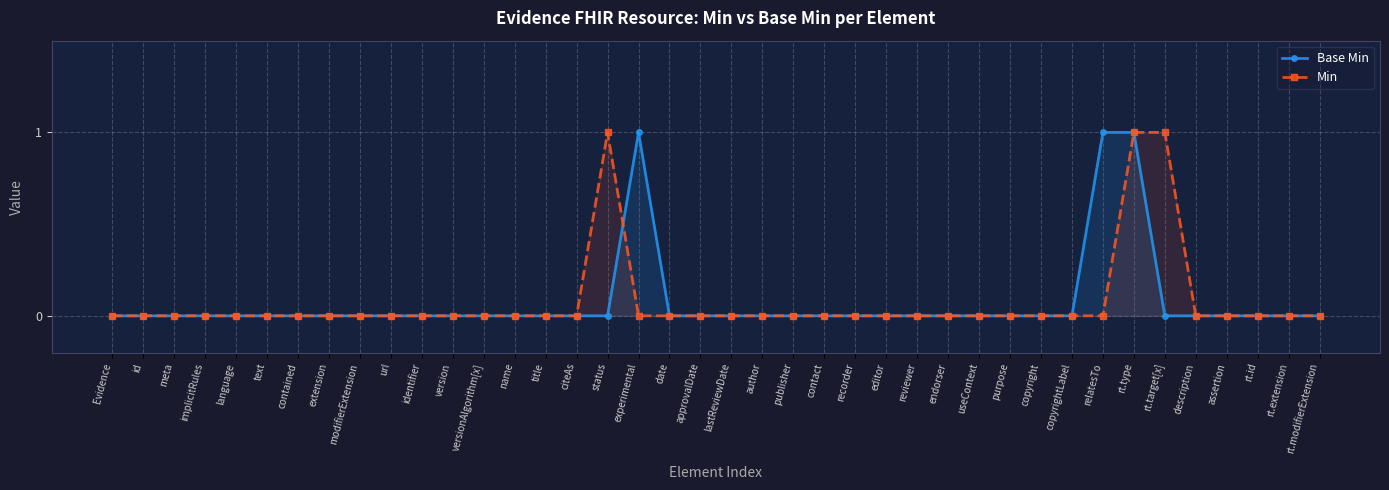

List the series in order of their peak value, lowest first.

Base Min, Min